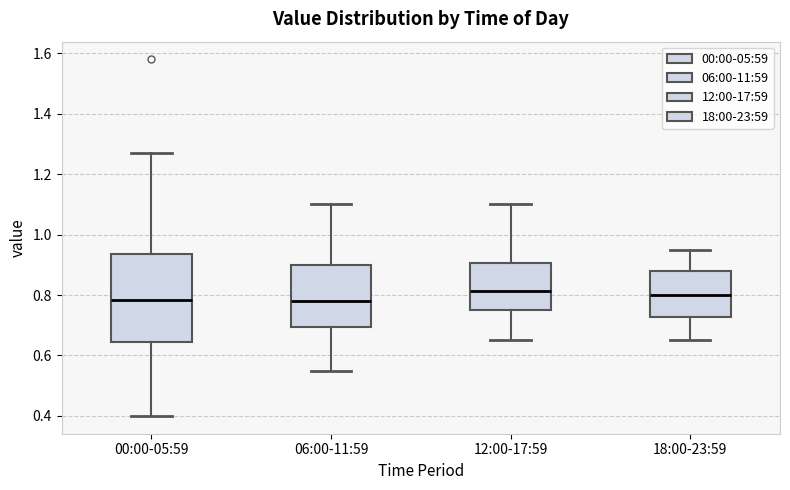

Comparing the boxes themselves (not the whiskers), which one is the tallest?

00:00-05:59